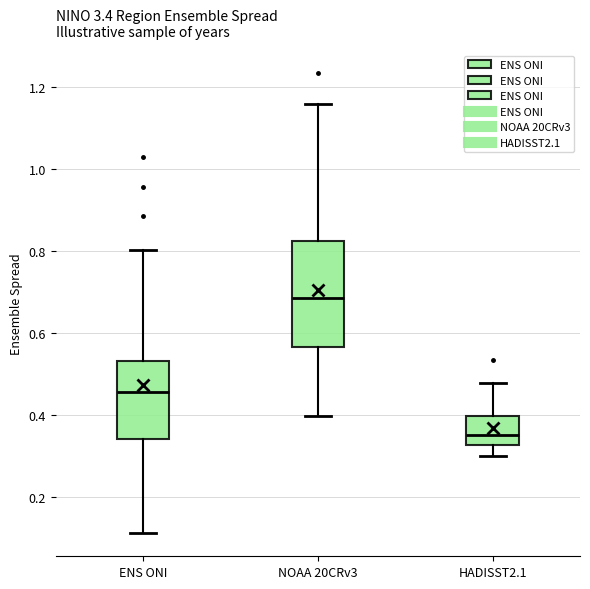

Where is the lower edge of the box for NOAA 20CRv3 on the y-axis? The values are not printed on the chart, so give them approximately, as read against the axis.

0.56